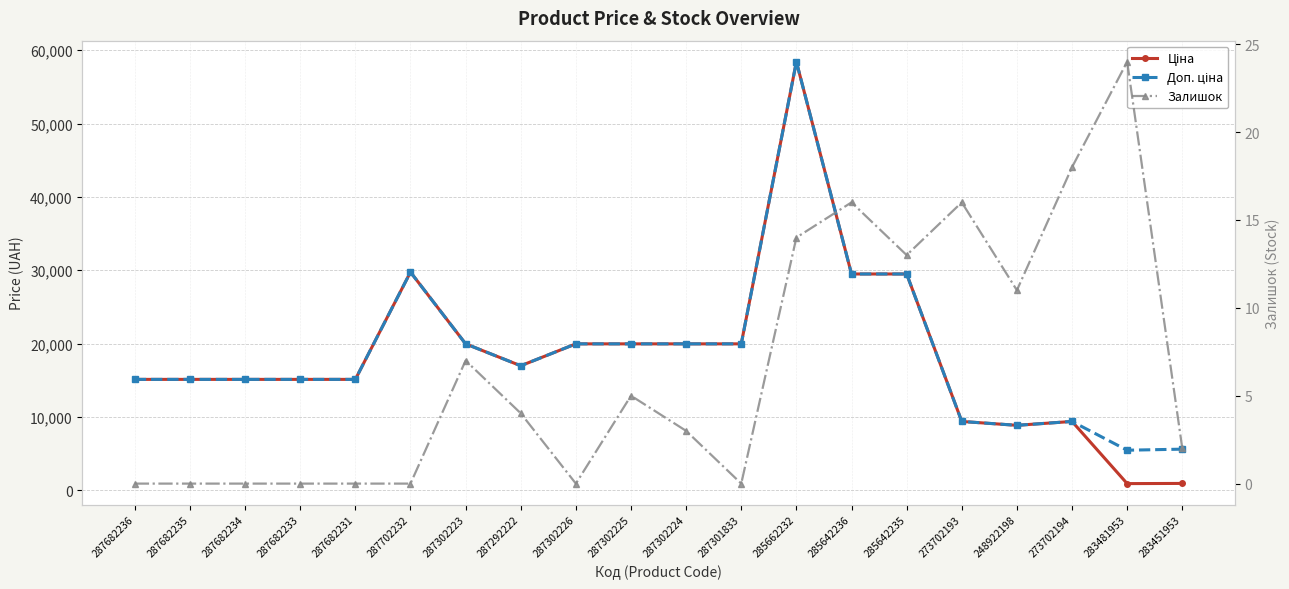

True or false: Доп. ціна and Залишок cross at least once.

False